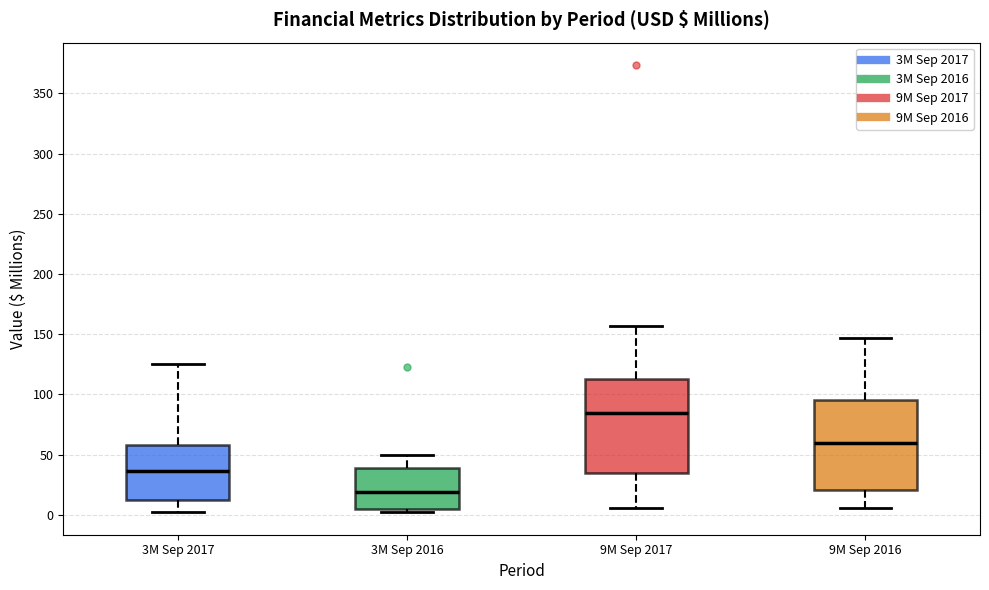

Which box's median line is the lowest?

3M Sep 2016